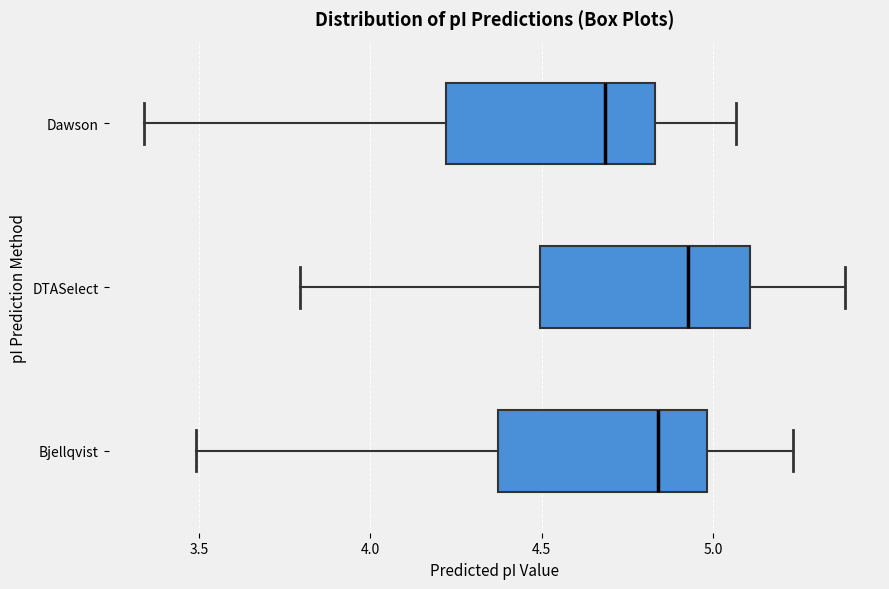

Reading bottom to top, transcribe this box plot: for each box, give where its median line is, the range the box spans, and where its two whiskers end, as read against the x-axis. The values are not printed on the chart, so give them approximately, as read against the axis.

Bjellqvist: median 4.85, box 4.35 to 5.00, whiskers 3.50 to 5.25
DTASelect: median 4.95, box 4.50 to 5.10, whiskers 3.80 to 5.40
Dawson: median 4.70, box 4.20 to 4.85, whiskers 3.35 to 5.05